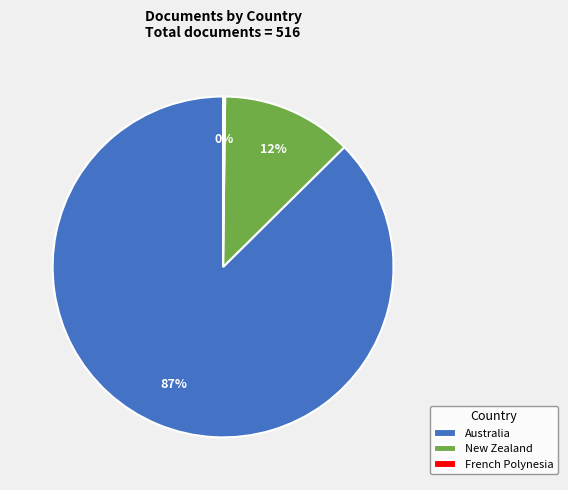

What is the largest slice in the pie chart?

Australia